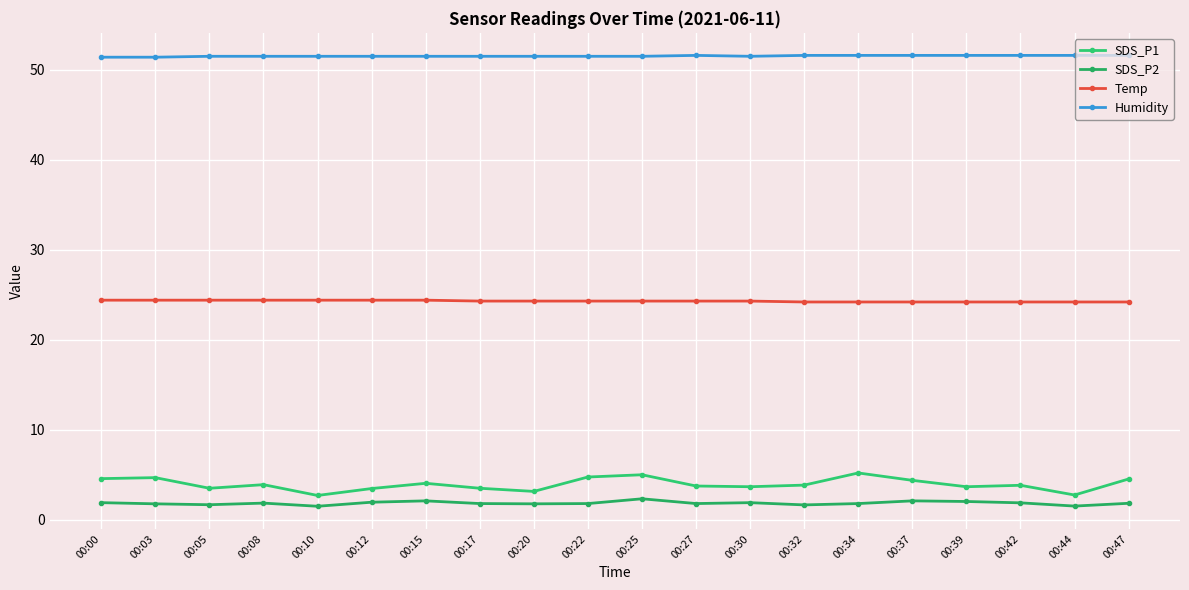

How many interior local valleys does the Humidity series have?

1